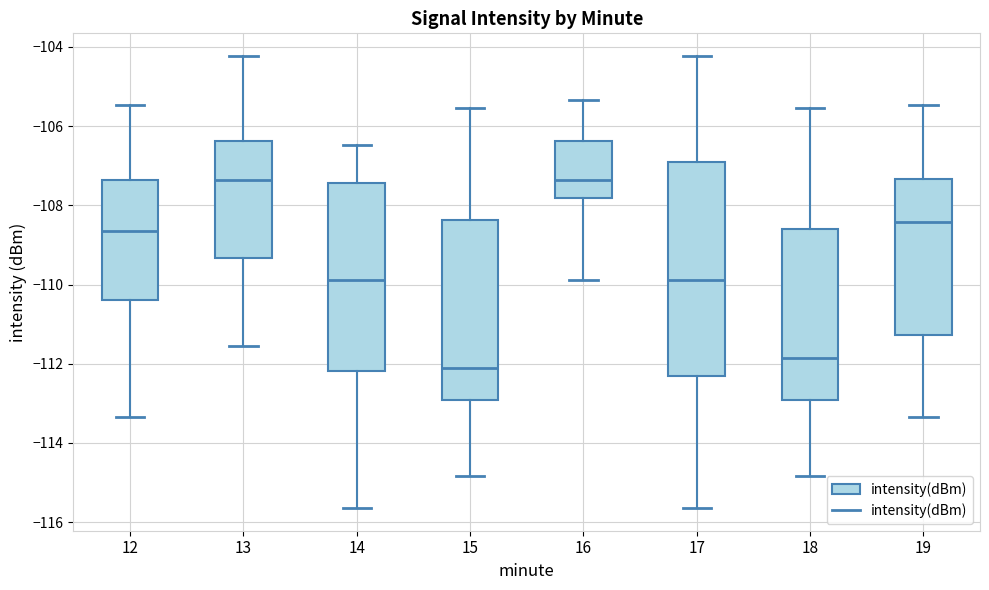

Reading left to right, transcribe this box plot: for each box, give where its median line is, the range the box spans, and where its two whiskers end, as read against the y-axis. The values are not printed on the chart, so give them approximately, as read against the axis.

12: median -108.6, box -110.4 to -107.4, whiskers -113.4 to -105.4
13: median -107.4, box -109.4 to -106.4, whiskers -111.6 to -104.2
14: median -109.8, box -112.2 to -107.4, whiskers -115.6 to -106.4
15: median -112.2, box -113.0 to -108.4, whiskers -114.8 to -105.6
16: median -107.4, box -107.8 to -106.4, whiskers -109.8 to -105.4
17: median -109.8, box -112.2 to -107.0, whiskers -115.6 to -104.2
18: median -111.8, box -113.0 to -108.6, whiskers -114.8 to -105.6
19: median -108.4, box -111.2 to -107.4, whiskers -113.4 to -105.4